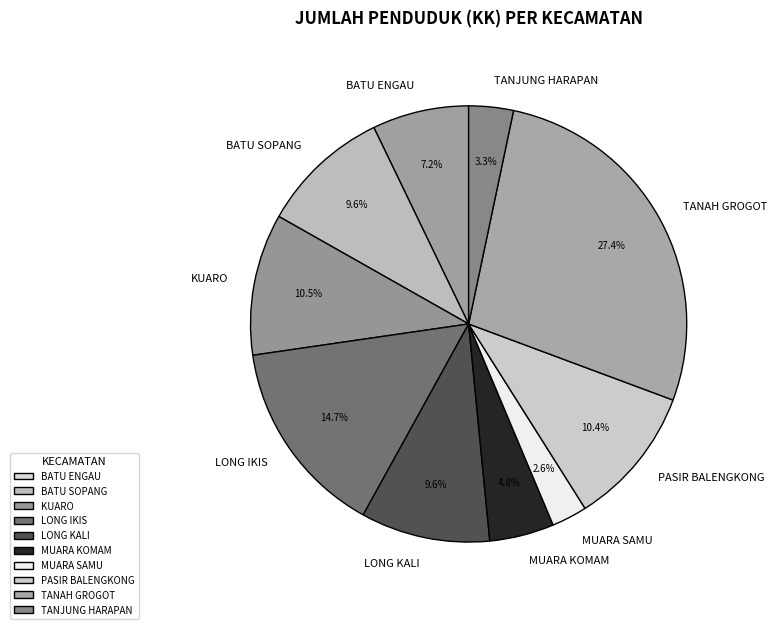

The LONG KALI slice represents 10% of the pie. True or false?

True